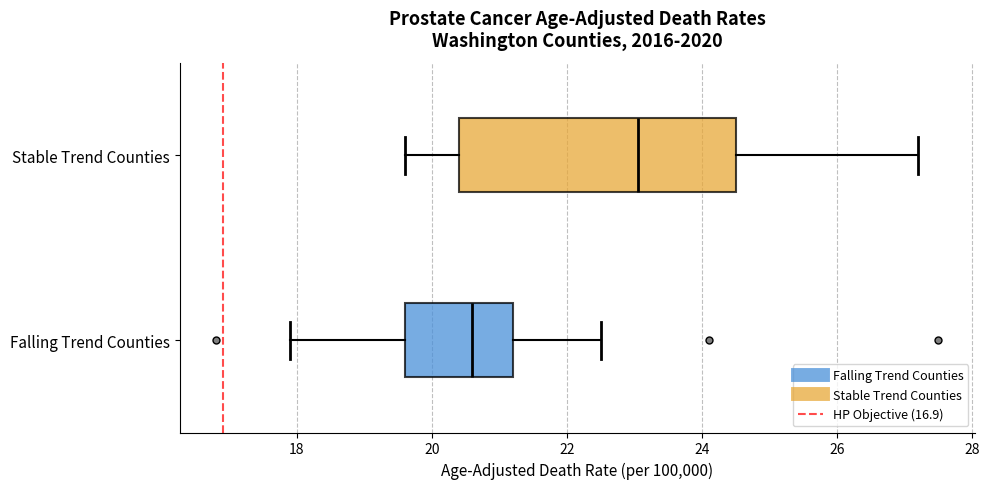

Which box is the widest, from its left edge to its right edge?

Stable Trend Counties